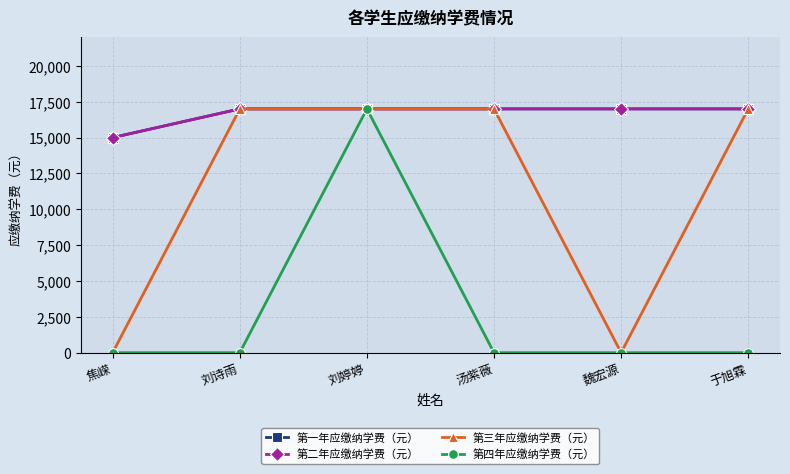

True or false: 第三年应缴纳学费（元） has a value of 0 at 焦嵘.

True